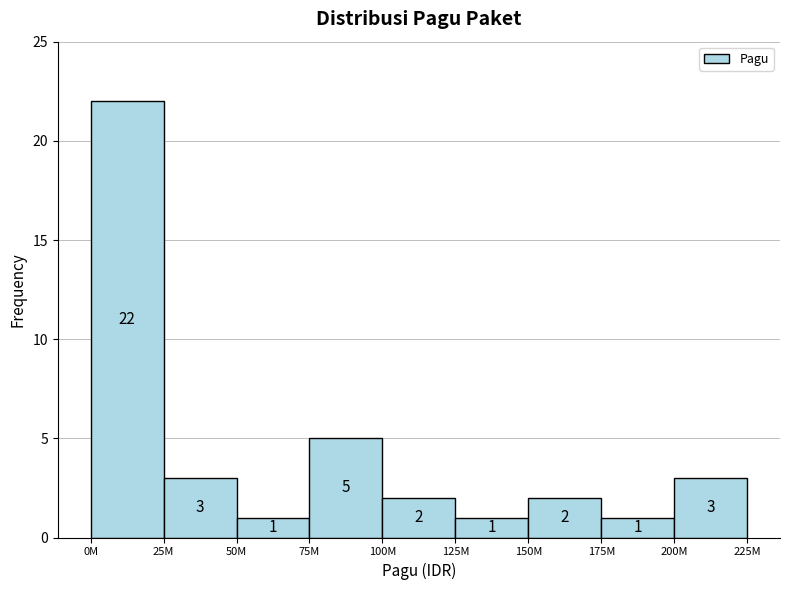

Reading left to right, what are all the values shown in this chart?

0M=22	25M=3	50M=1	75M=5	100M=2	125M=1	150M=2	175M=1	200M=3